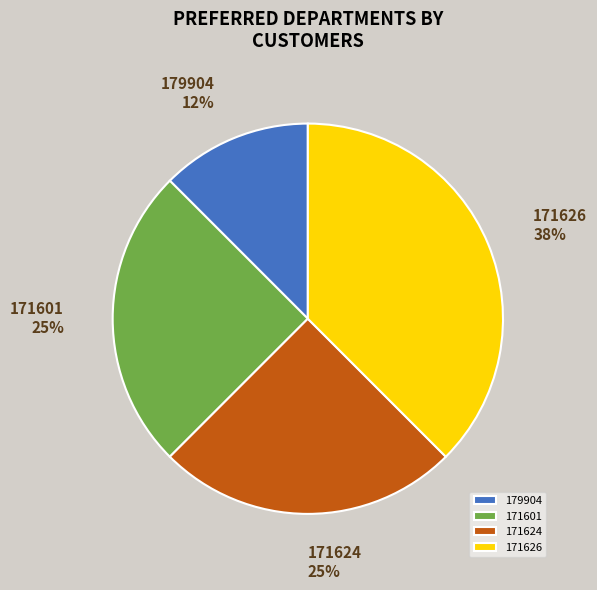

Is it true that 171601 is 25% of the pie?

True